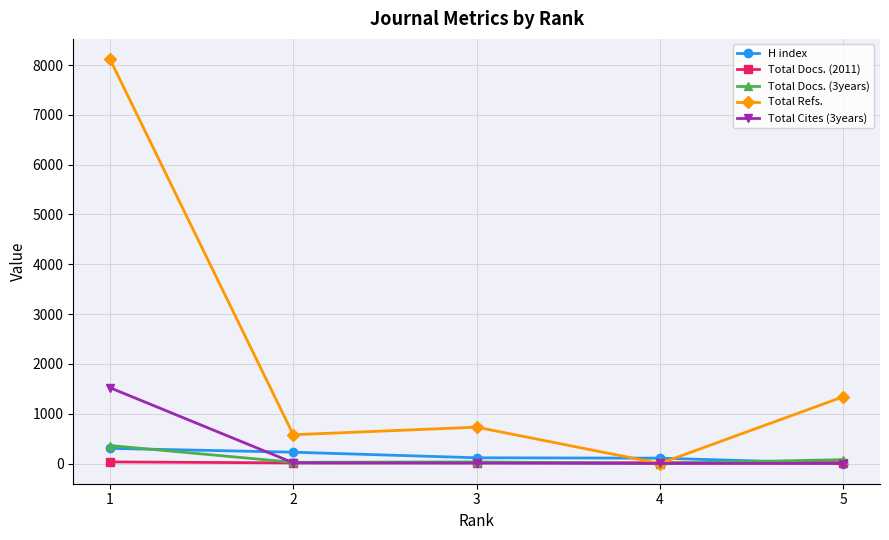

The Total Docs. (2011) series shows 18 at 5. True or false?

True